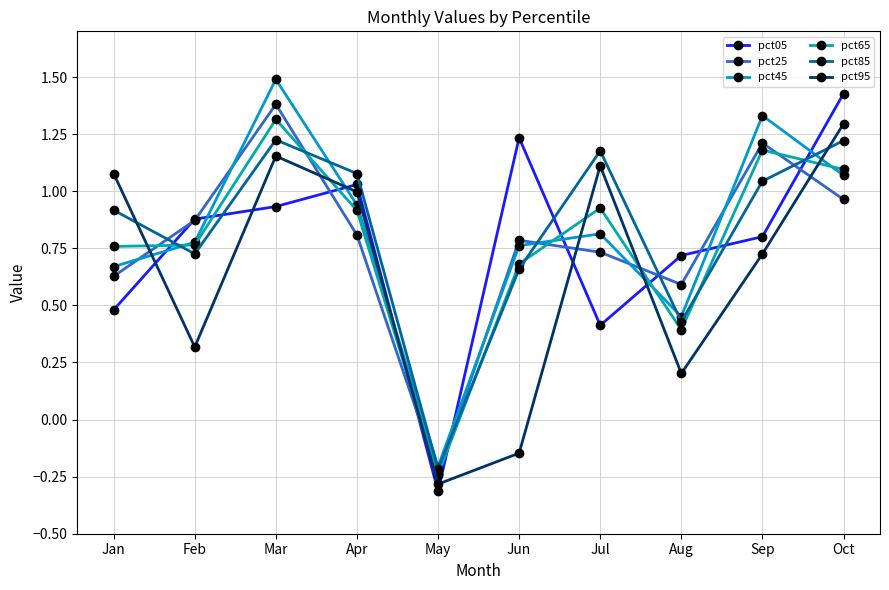

True or false: pct25 and pct95 cross at least once.

True